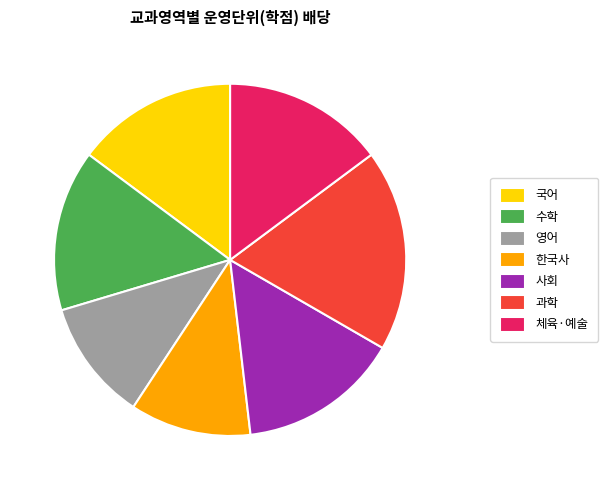

How many slices are in this pie chart?

7